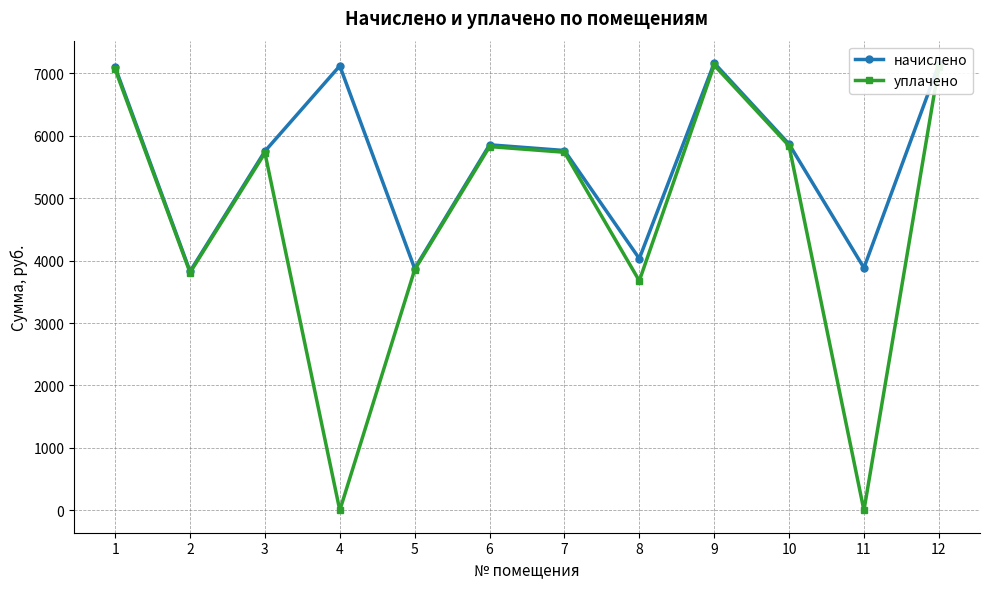

The value of начислено at 1 is 3079.3. True or false?

False